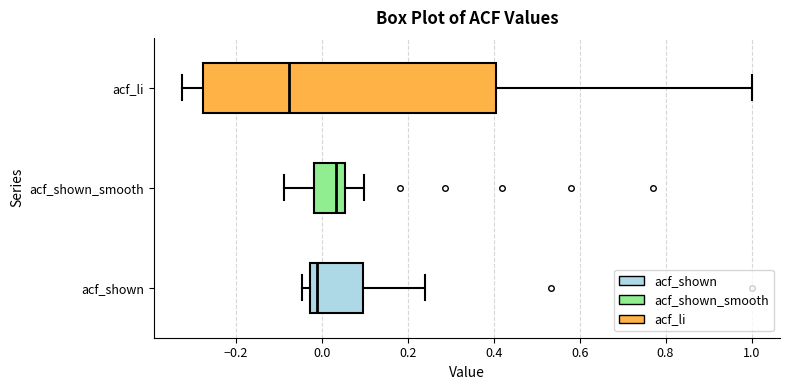

Reading bottom to top, transcribe this box plot: for each box, give where its median line is, the range the box spans, and where its two whiskers end, as read against the x-axis. The values are not printed on the chart, so give them approximately, as read against the axis.

acf_shown: median -0.02 (just right of the box's left edge), box -0.02 to 0.10, whiskers -0.04 to 0.24
acf_shown_smooth: median 0.04, box -0.02 to 0.06, whiskers -0.08 to 0.10
acf_li: median -0.08, box -0.28 to 0.40, whiskers -0.32 to 1.00